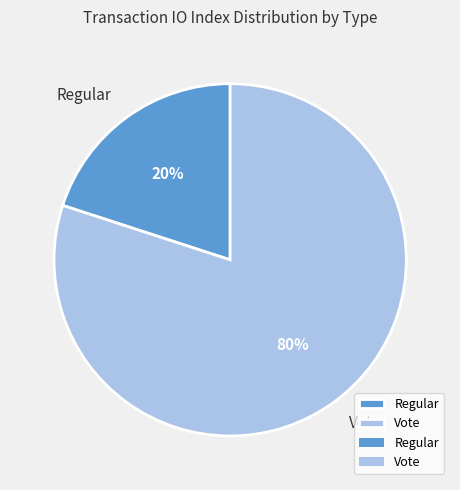

To the nearest percent, what is the average slice percentage?

50%